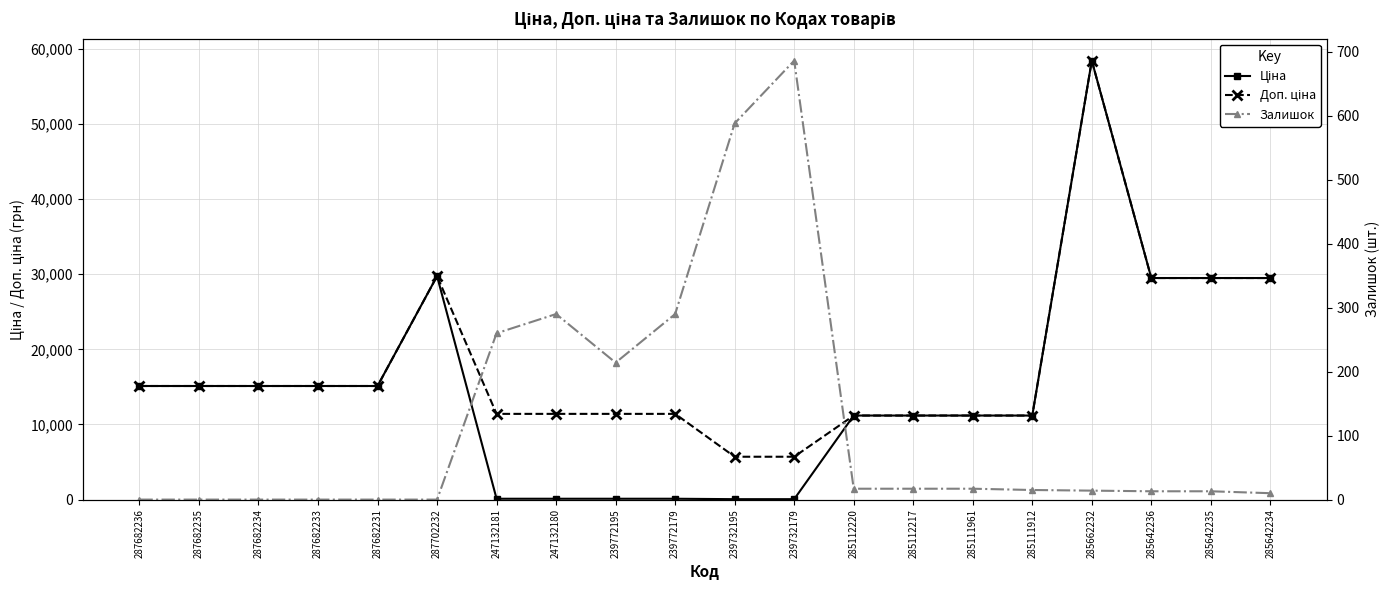

How many values in the Доп. ціна series are below 15120?

10